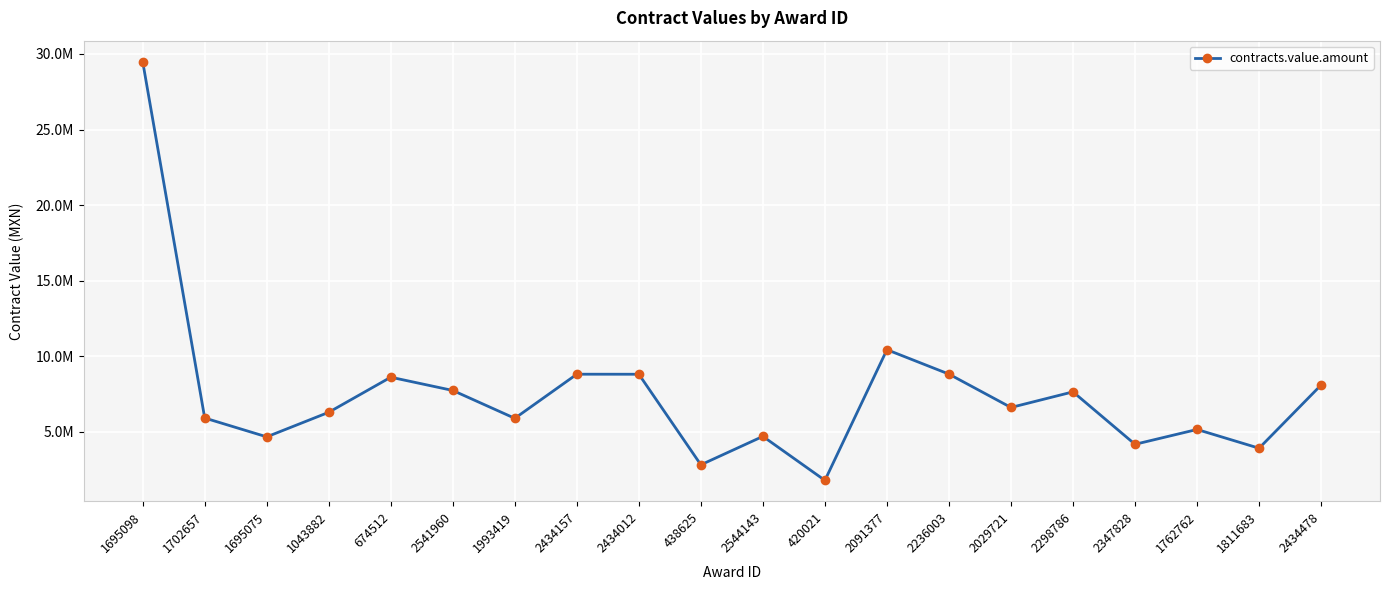

Does the chart have visible grid lines?

Yes